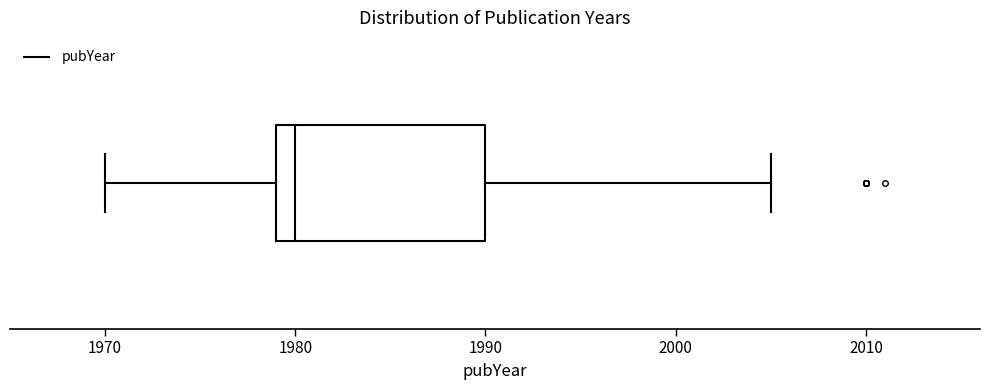

Transcribe this box plot: give where the median line is, the range the box spans, and where the two whiskers end, as read against the x-axis. The values are not printed on the chart, so give them approximately, as read against the axis.

median 1980, box 1979 to 1990, whiskers 1970 to 2005